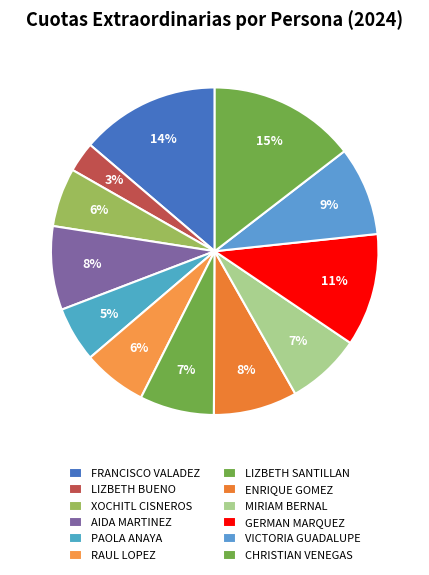

How many slices are in this pie chart?

12